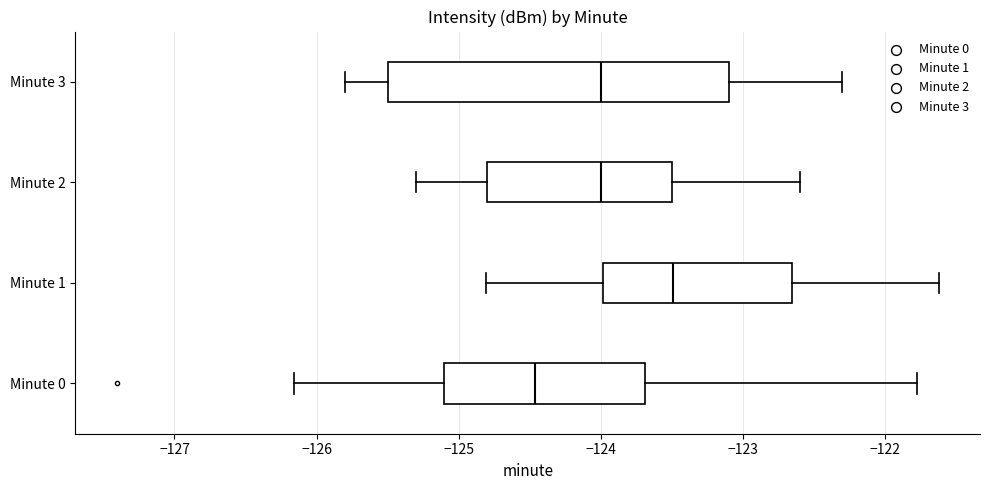

Reading bottom to top, read every box against the x-axis: the position of its median line, the range the box covers, and the ends of its whiskers. The values are not printed on the chart, so give them approximately, as read against the axis.

Minute 0: median -124.5, box -125.1 to -123.7, whiskers -126.2 to -121.8
Minute 1: median -123.5, box -124.0 to -122.7, whiskers -124.8 to -121.6
Minute 2: median -124.0, box -124.8 to -123.5, whiskers -125.3 to -122.6
Minute 3: median -124.0, box -125.5 to -123.1, whiskers -125.8 to -122.3